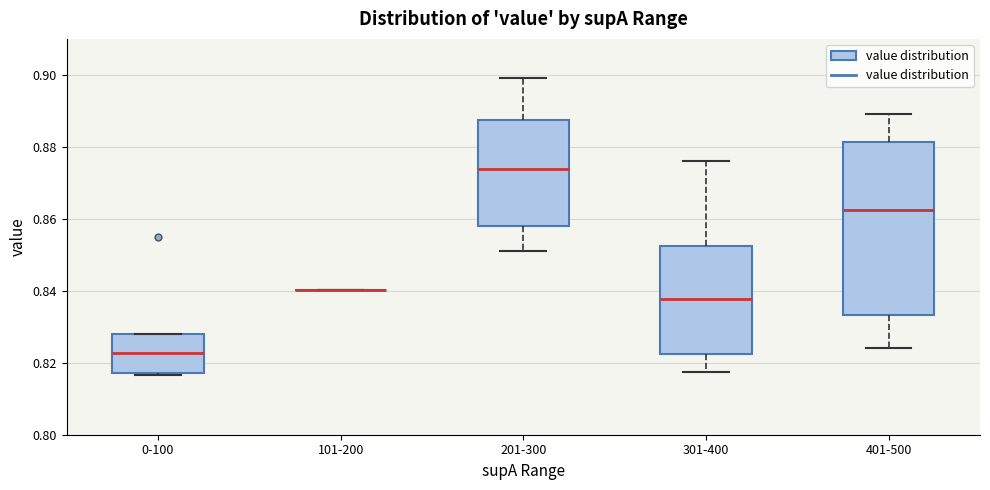

Where is the lower edge of the box for 301-400 on the y-axis? The values are not printed on the chart, so give them approximately, as read against the axis.

0.822